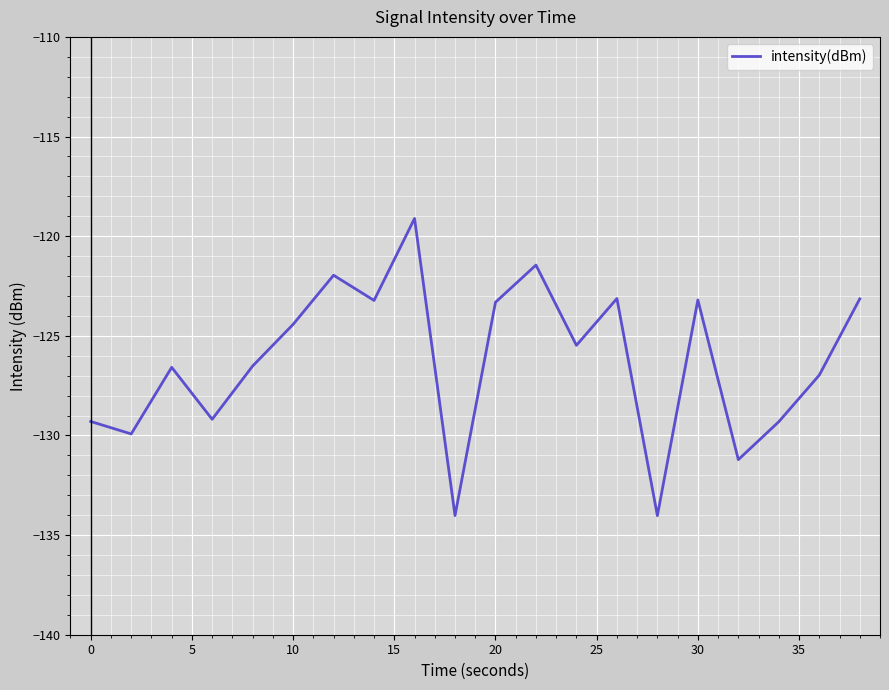

How many lines are shown in the chart?

1